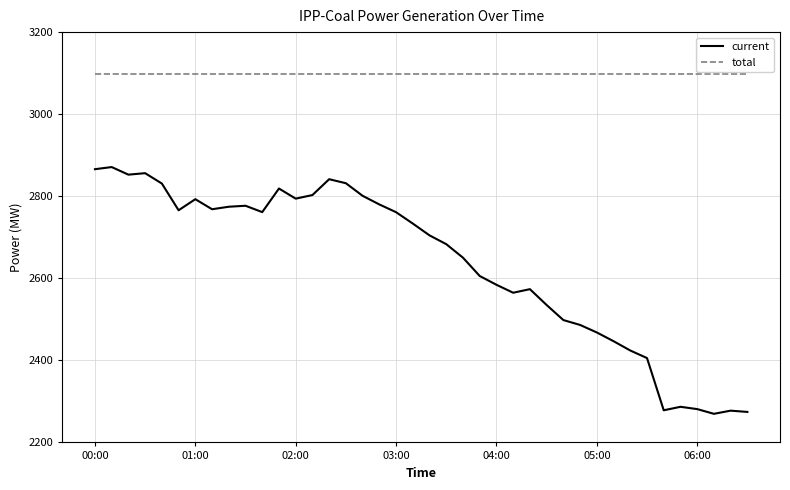

What is the difference between the maximum and minimum values in the current series?

601.4